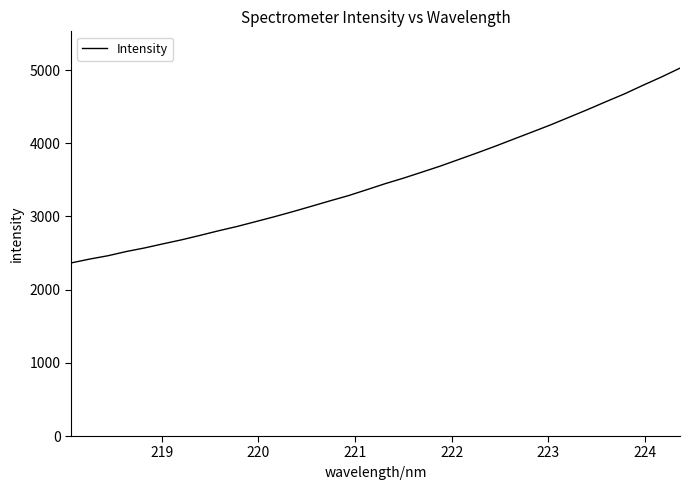

What is the minimum value shown in the chart?

2364.8